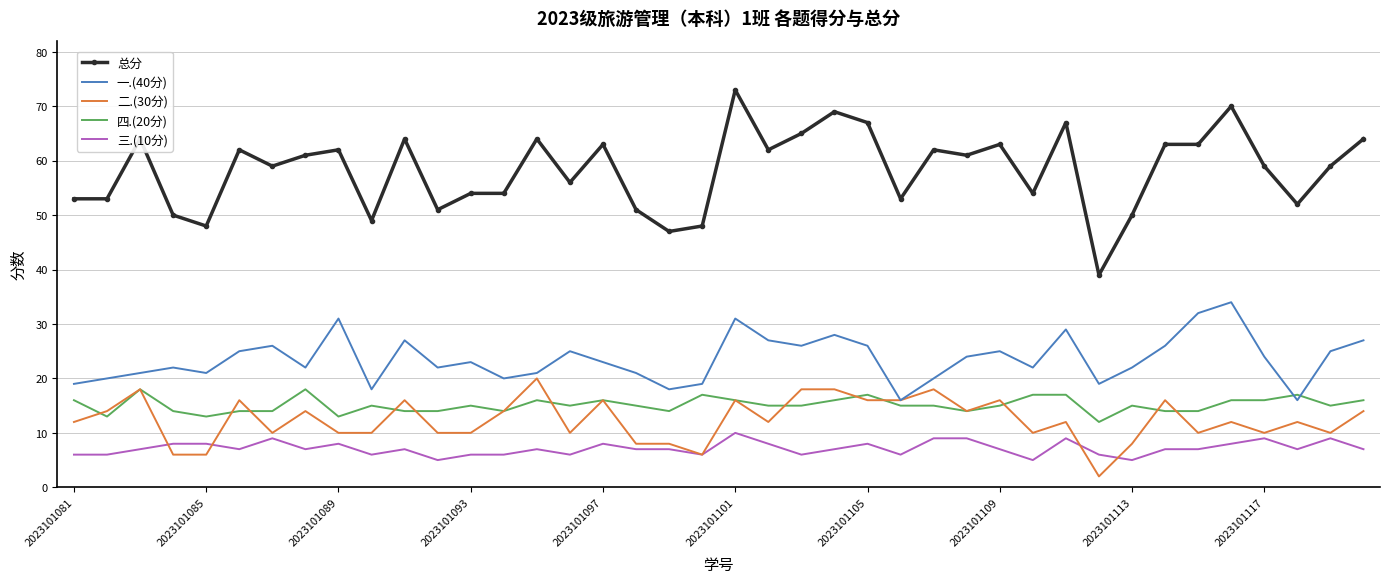

Which series has the largest total across all categories?

总分